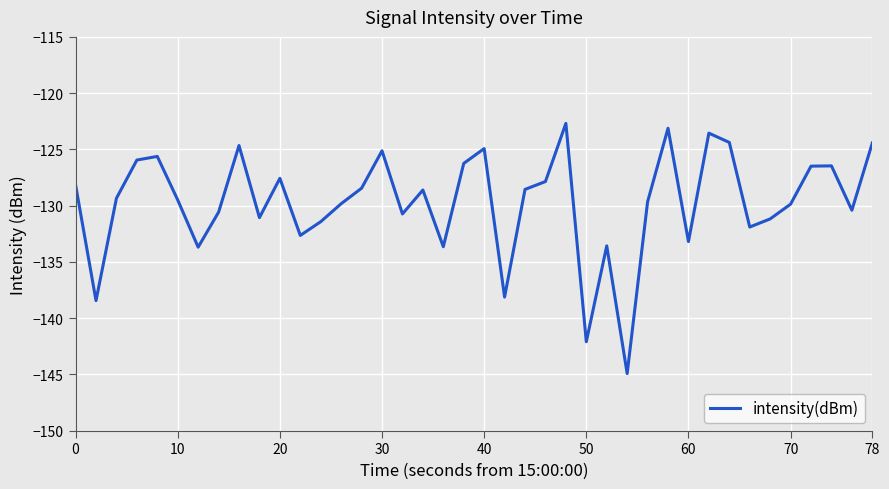

What is the smallest value displayed?

-144.9